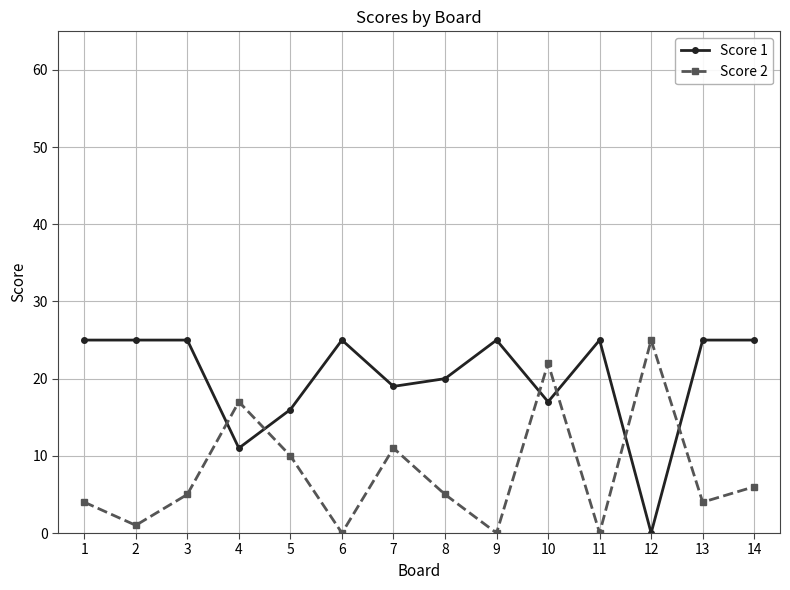

In Score 2, how many points are lower than both neighbors (excluding endpoints)?

5